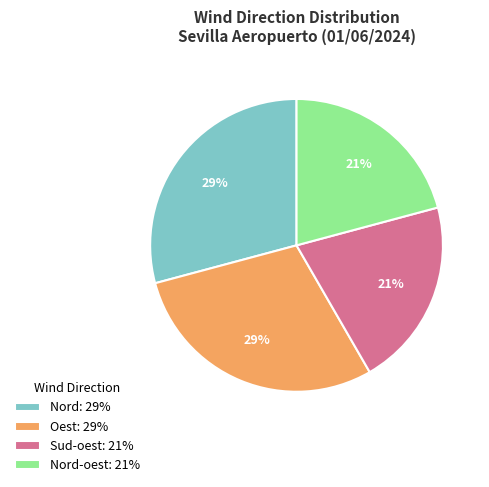

To the nearest percent, what portion does Nord-oest: 21% represent?

21%